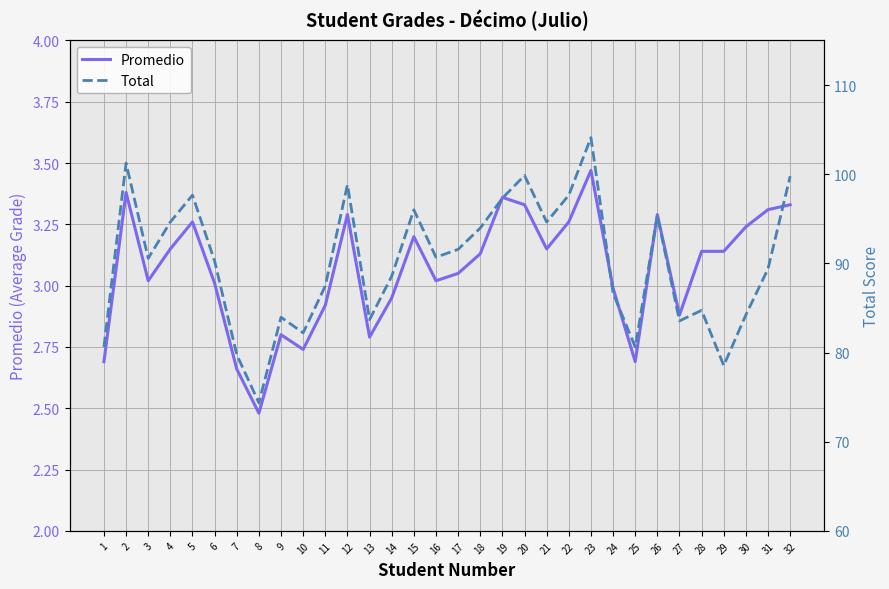

What is the average value of the Promedio series?

3.1